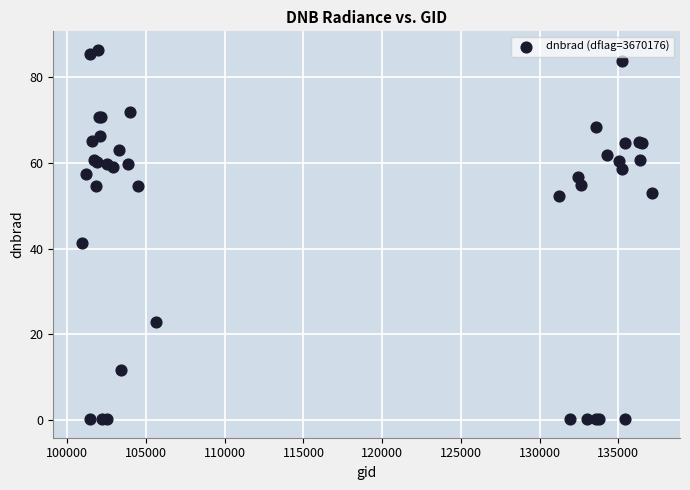

What Y value in the scatter plot is closest to 43?

41.2